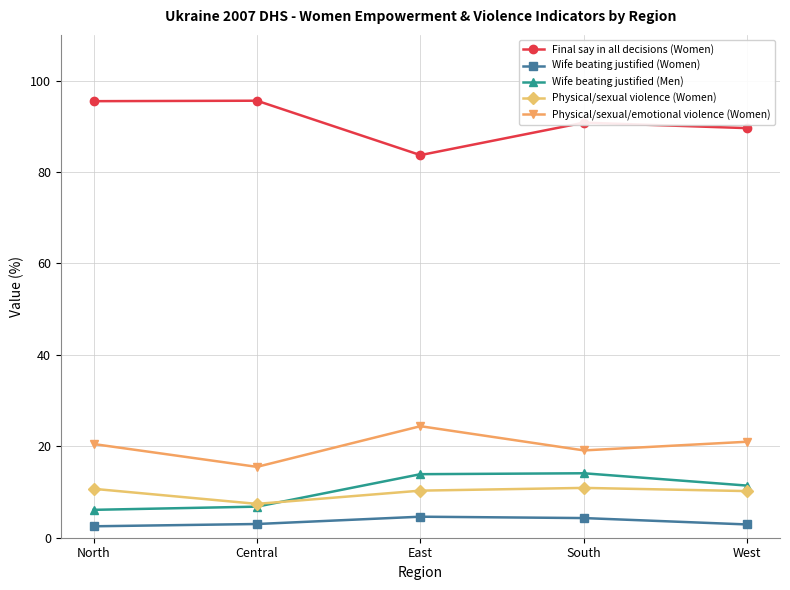

Which series has the widest spread of values?

Final say in all decisions (Women)